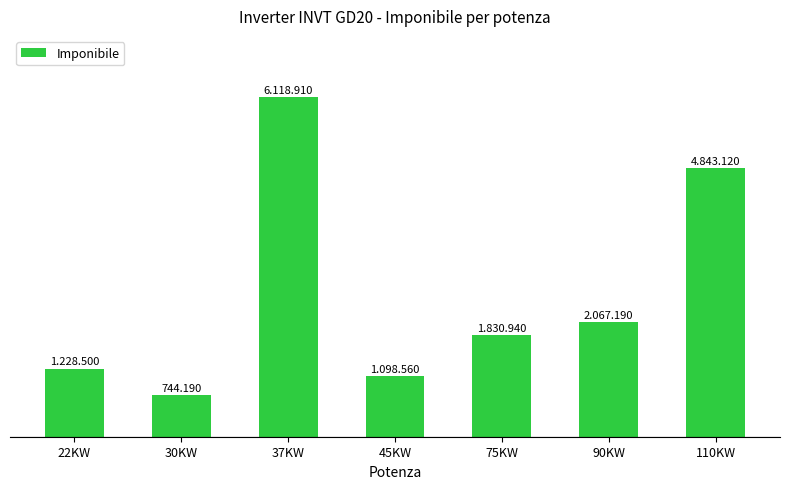

List the labels in order of value, smallest first.

30KW, 45KW, 22KW, 75KW, 90KW, 110KW, 37KW